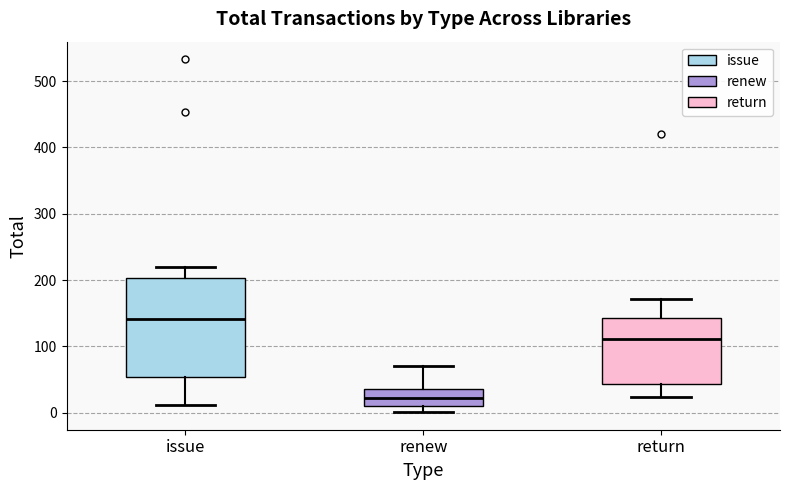

Which box has the lowest median line?

renew